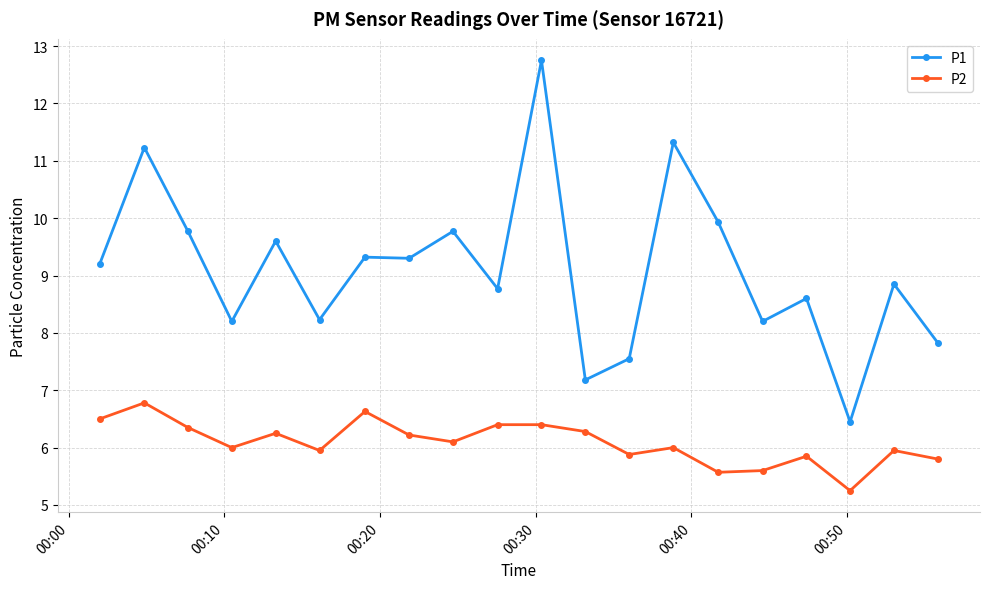

Which series has the largest range (max minus min)?

P1